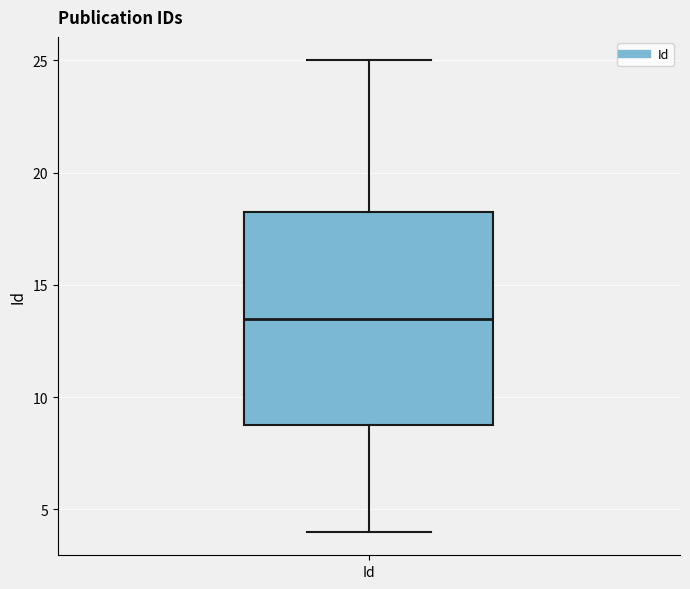

Read this box plot against the y-axis: the position of the median line, the range covered by the box, and the ends of both whiskers. The values are not printed on the chart, so give them approximately, as read against the axis.

median 13.5, box 9.0 to 18.5, whiskers 4.0 to 25.0